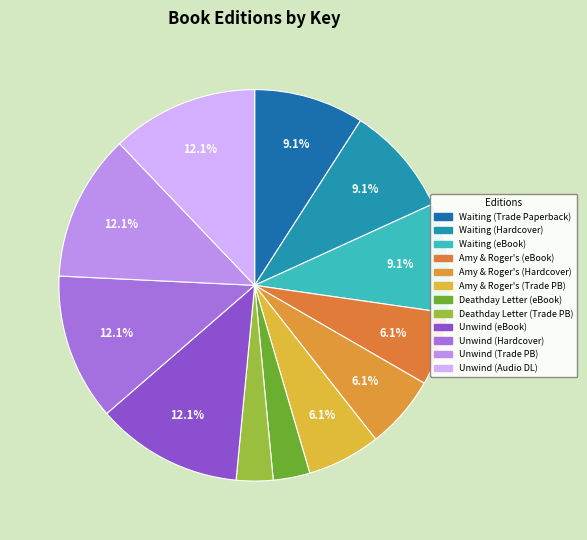

Does any single category account for the majority?

No